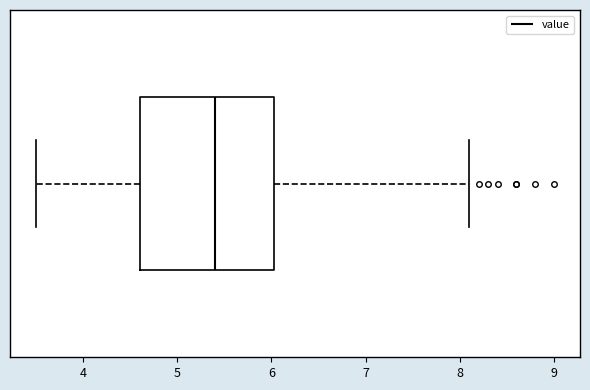

Transcribe this box plot: give where the median line is, the range the box spans, and where the two whiskers end, as read against the x-axis. The values are not printed on the chart, so give them approximately, as read against the axis.

median 5.4, box 4.6 to 6.0, whiskers 3.5 to 8.1